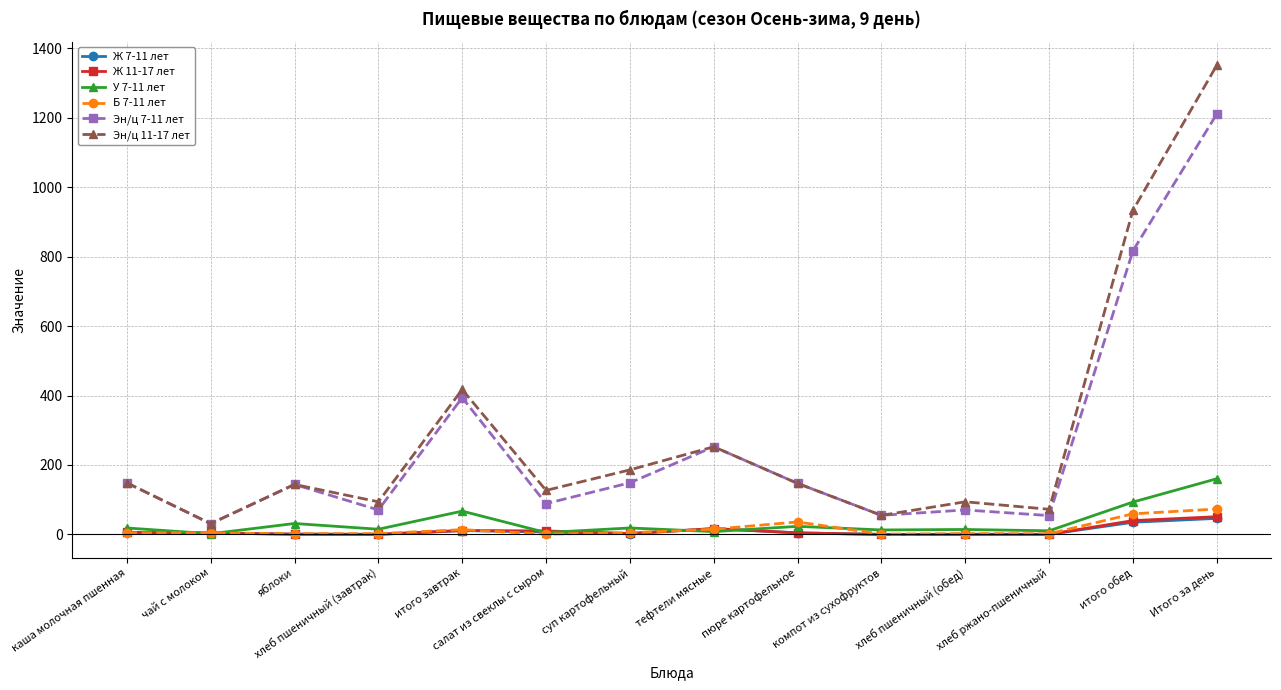

Does the chart display data point markers on the line(s)?

Yes